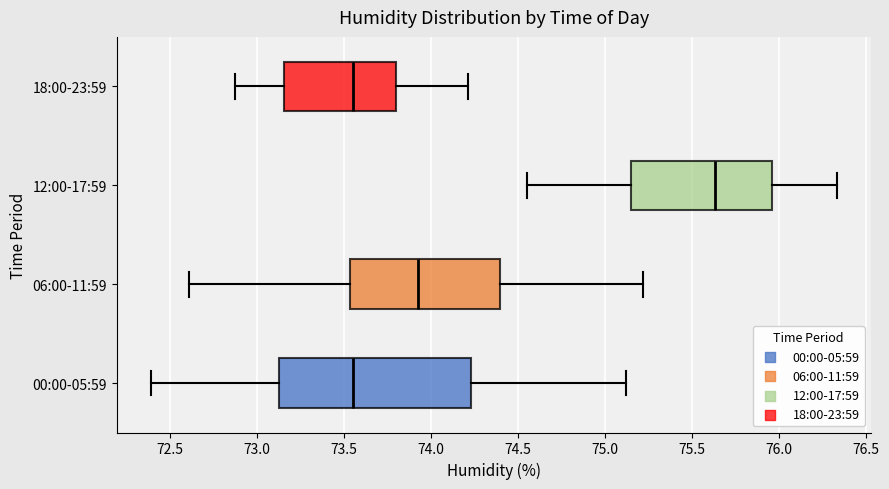

Where does the right whisker of the box for 00:00-05:59 end on the x-axis? The values are not printed on the chart, so give them approximately, as read against the axis.

75.10